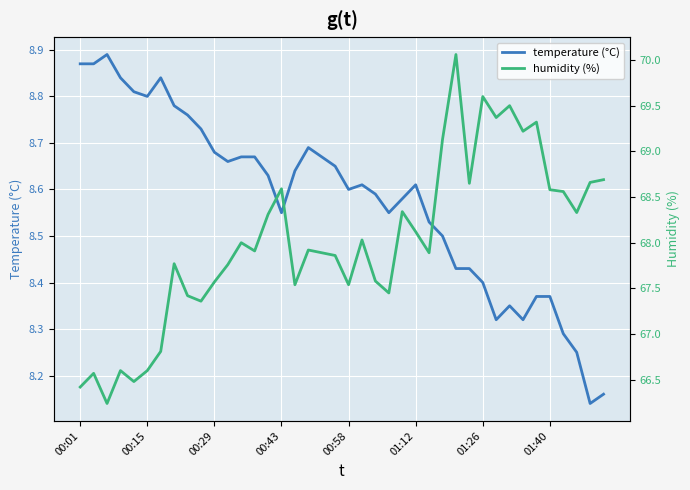

Between 25 and 36, which series saw the biggest shift?

humidity (%)